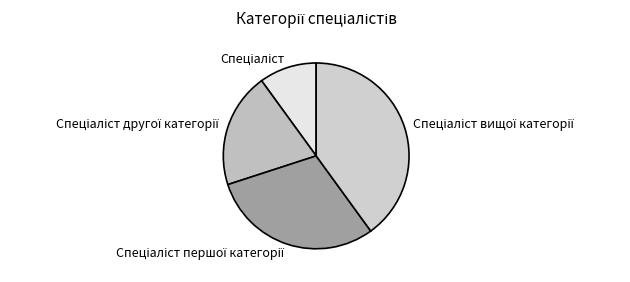

Does any single category account for the majority?

No